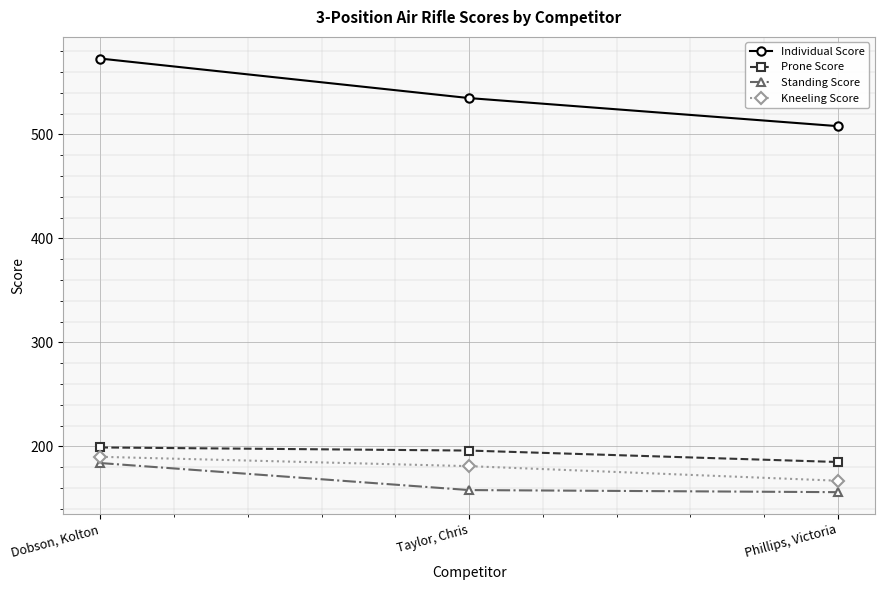

What is the difference between the maximum and second lowest values in the Standing Score series?

26